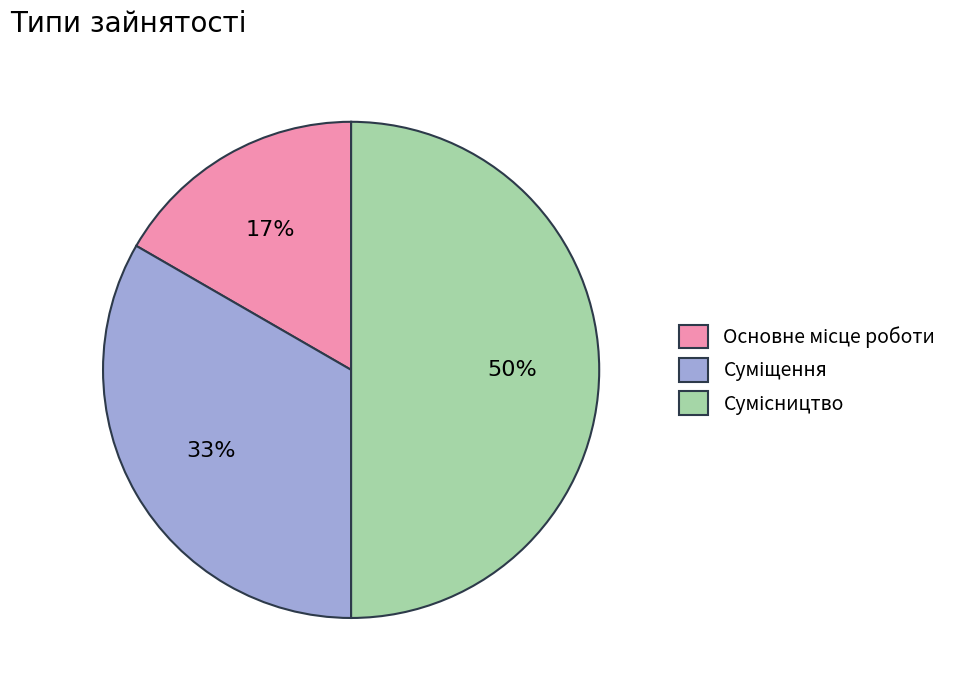

To the nearest percent, what is the difference between the largest and smallest slice percentages?

33%